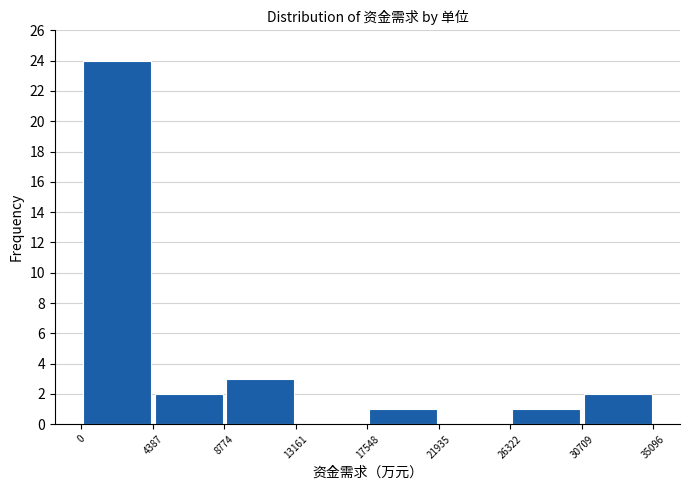

What is the height of the bar covering 0 to 4387 on the x-axis? The values are not printed on the chart, so give them approximately, as read against the axis.

24